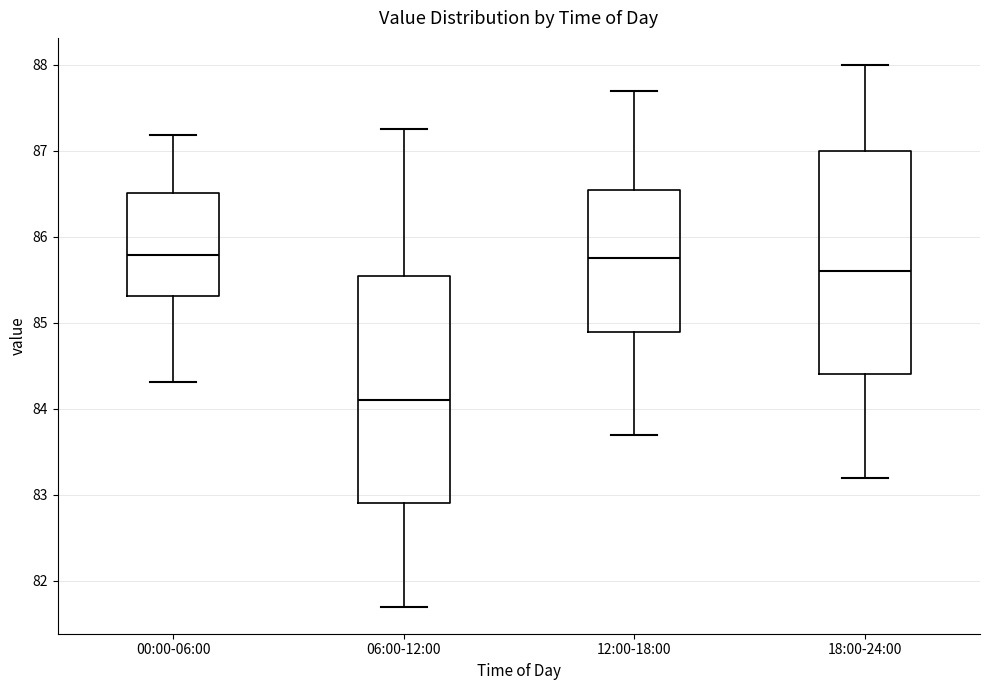

Where does the median line of the box for 06:00-12:00 sit on the y-axis? The values are not printed on the chart, so give them approximately, as read against the axis.

84.1